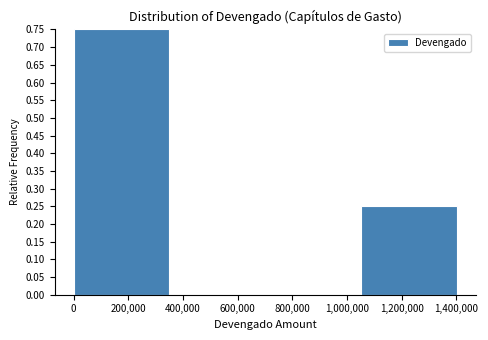

Reading left to right, list every bar in this chart as the range it spans on the x-axis followed by its height. Neither the bar edges nor the heights are printed on the chart, so give them approximately, as read against the axes.

0 to 360000: 0.75
360000 to 700000: 0
700000 to 1060000: 0
1060000 to 1400000: 0.25